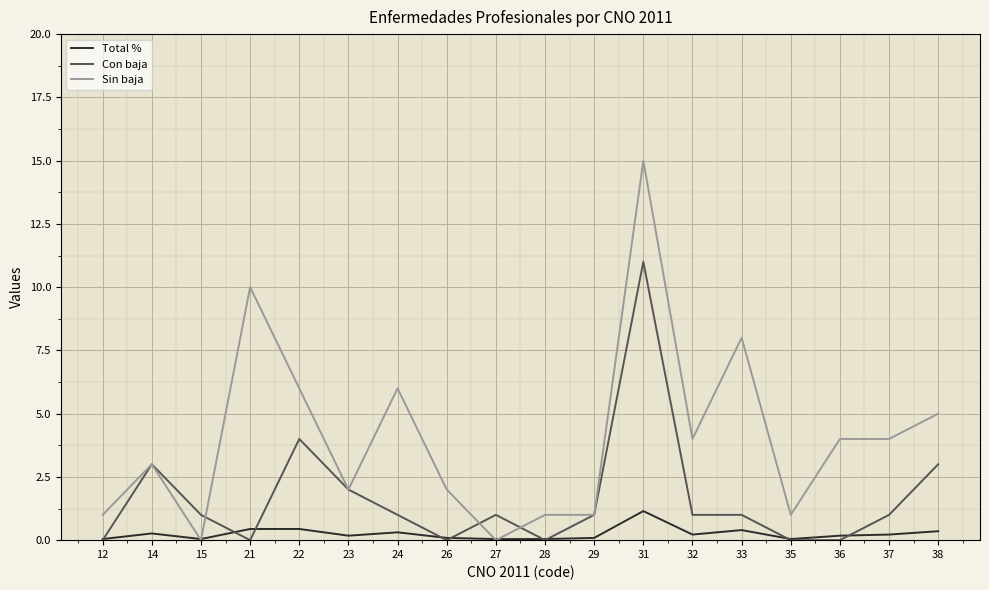

What is the difference between the second highest and minimum values in the Sin baja series?

10.0